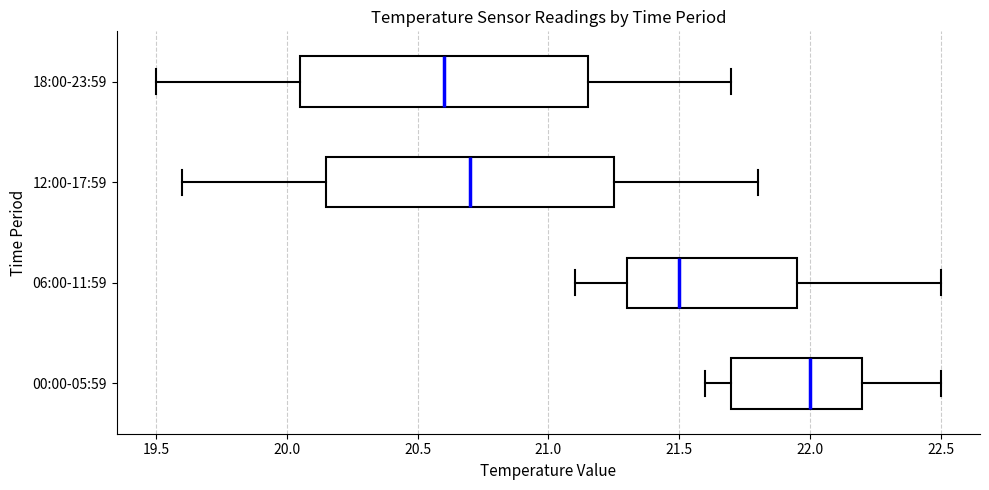

Which box has the furthest to the left median line?

18:00-23:59